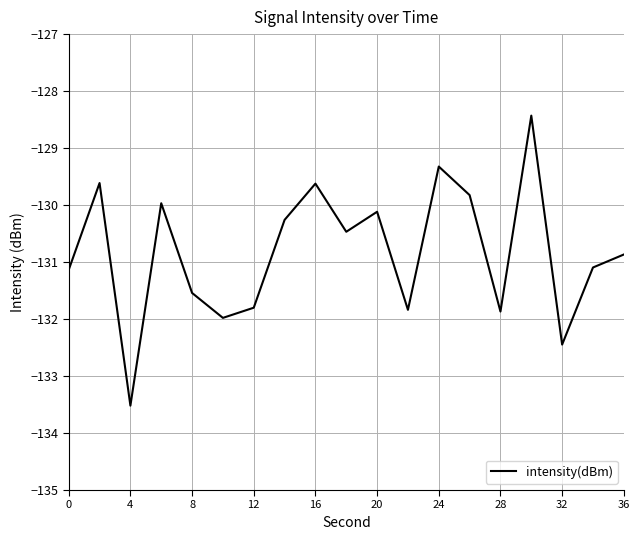

Does the chart display data point markers on the line(s)?

No